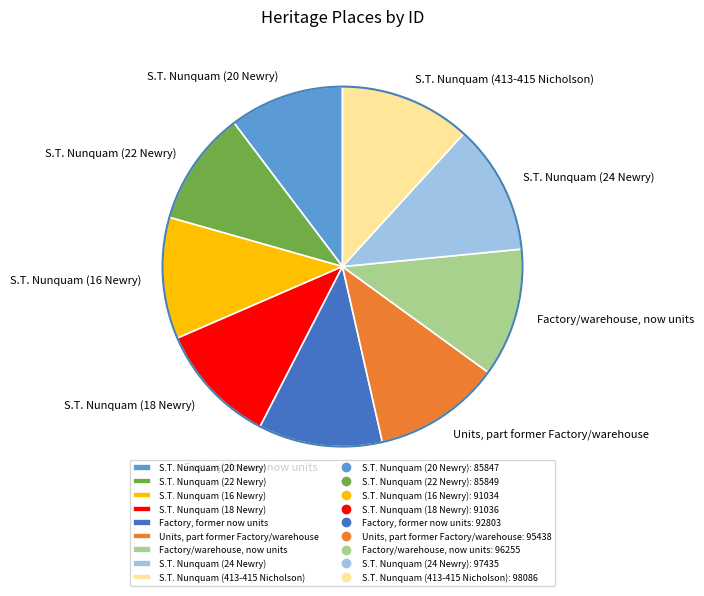

Does any single category account for the majority?

No